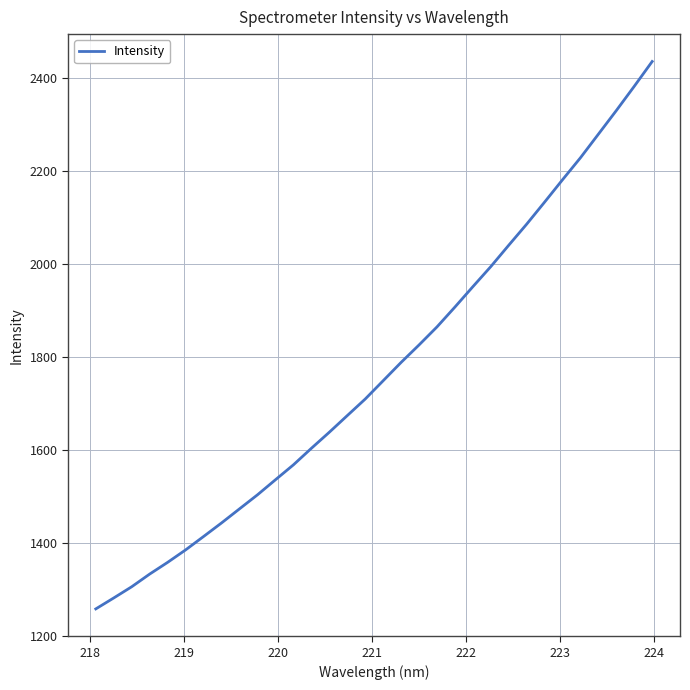

What is the smallest value displayed?

1258.8